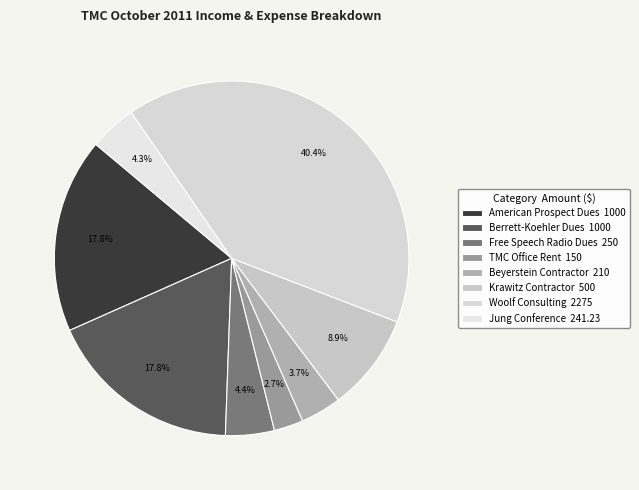

Count the number of slices in the pie.

8